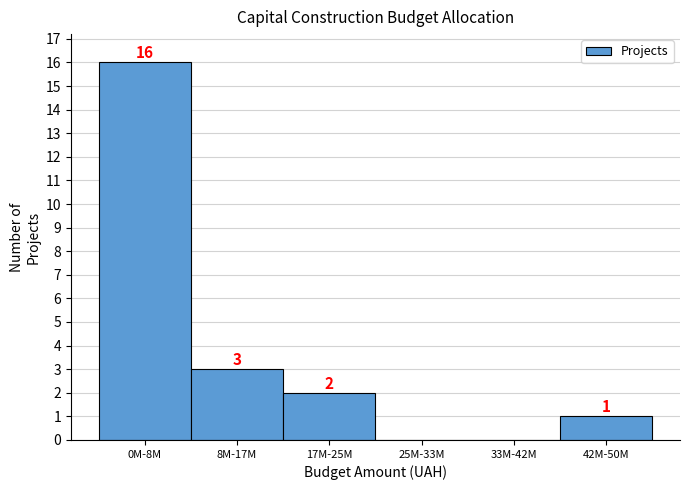

Reading right to left, extract all data points from this chart.

42M-50M=1	33M-42M=0	25M-33M=0	17M-25M=2	8M-17M=3	0M-8M=16